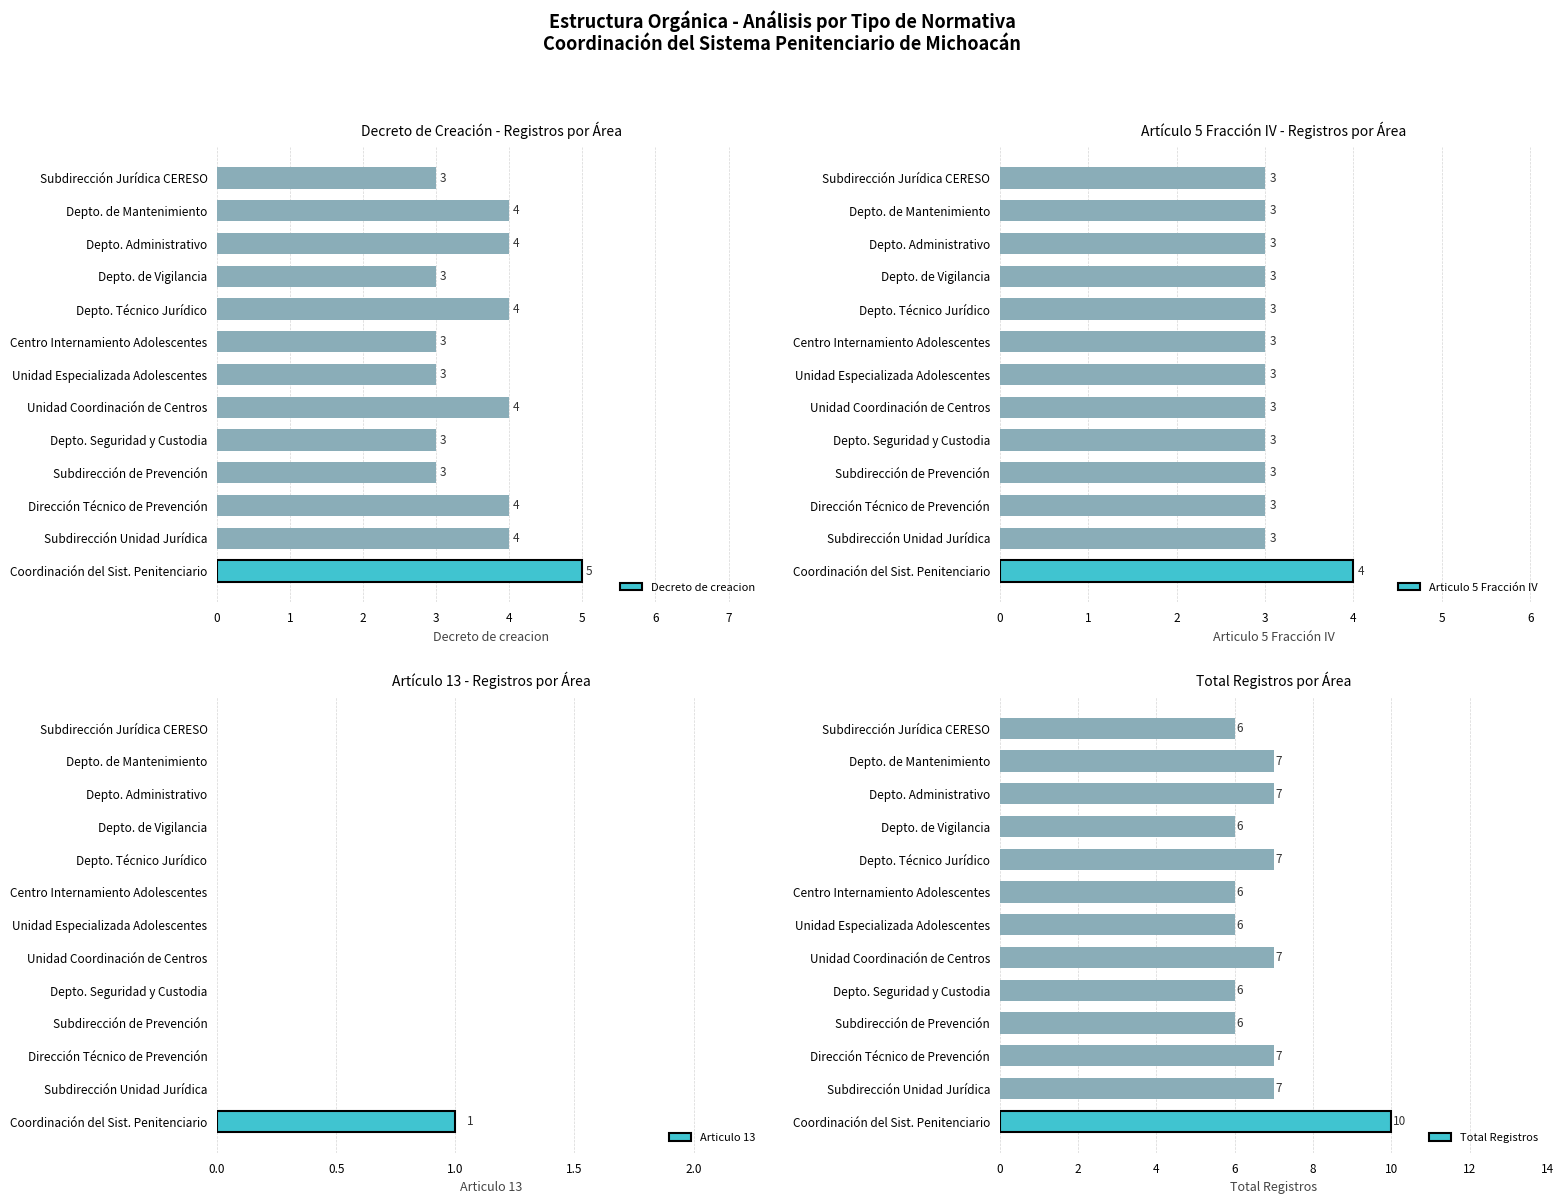

Reading left to right, transcribe all the data shown in this chart.

Decreto de creacion: 5	4	4	3	3	4	3	3	4	3	4	4	3
Articulo 5 Fracción IV: 4	3	3	3	3	3	3	3	3	3	3	3	3
Articulo 13: 1	0	0	0	0	0	0	0	0	0	0	0	0
Total Registros: 10	7	7	6	6	7	6	6	7	6	7	7	6